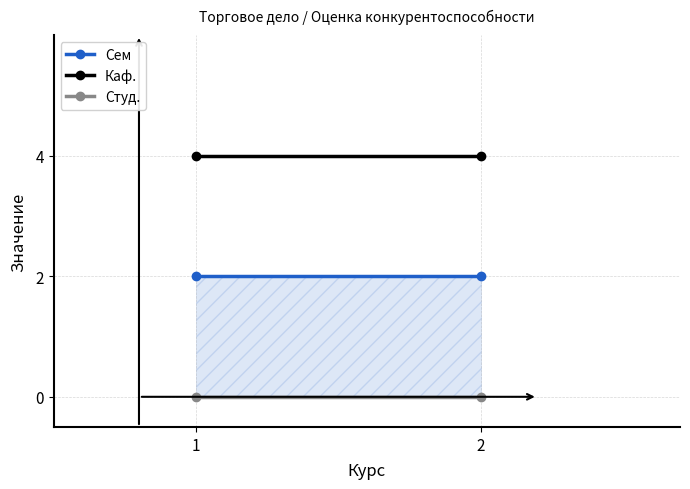

List the series in order of their overall mean, highest first.

Каф., Сем, Студ.